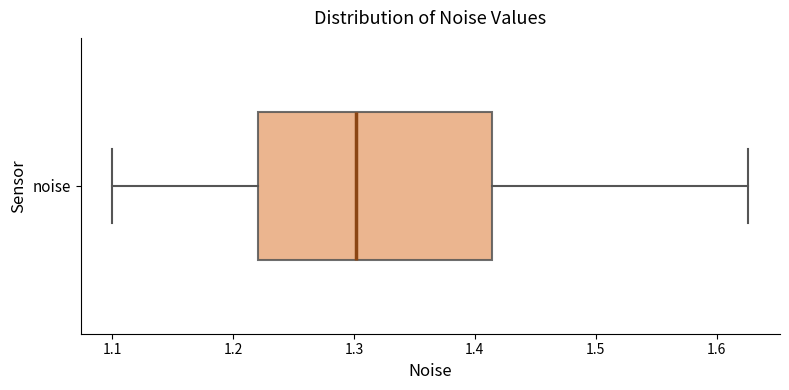

Read this box plot against the x-axis: the position of the median line, the range covered by the box, and the ends of both whiskers. The values are not printed on the chart, so give them approximately, as read against the axis.

median 1.30, box 1.22 to 1.41, whiskers 1.10 to 1.63